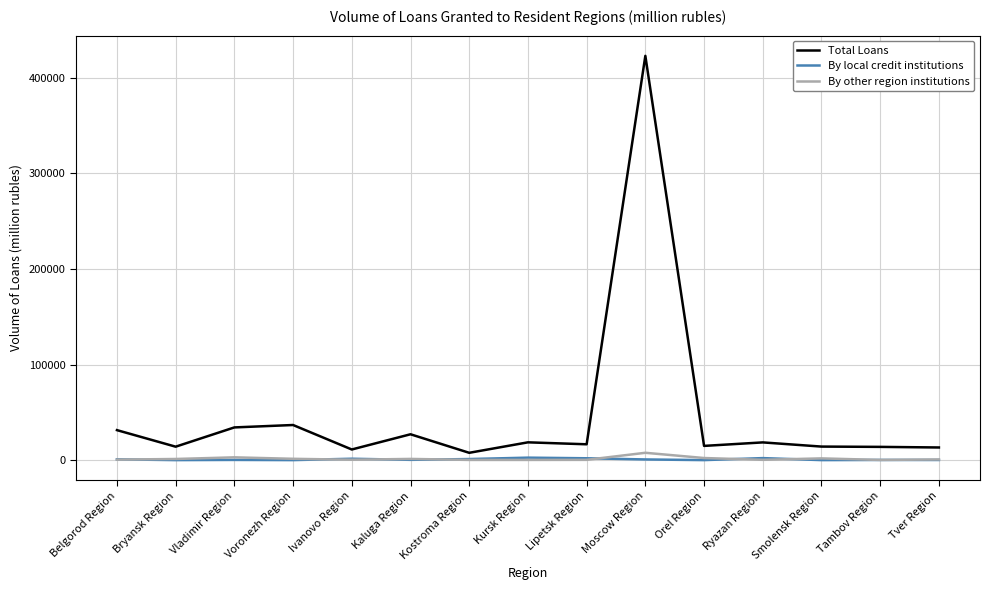

What is the maximum value shown in the chart?

422901